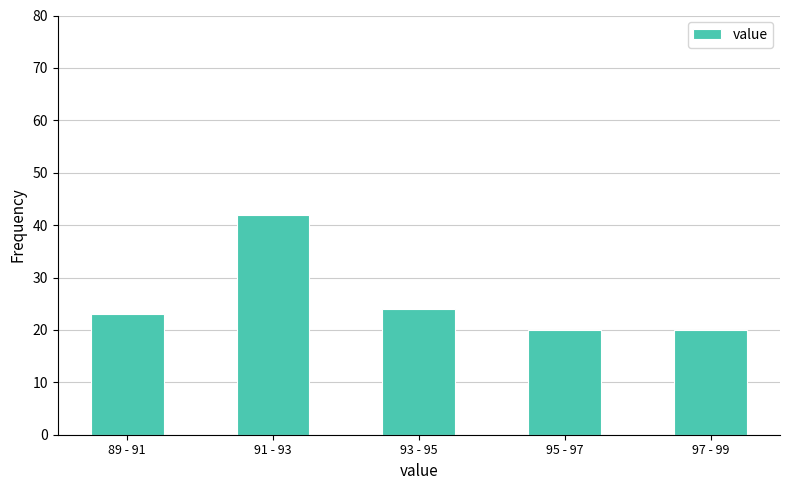

Reading left to right, what are all the values shown in this chart?

89 - 91=23	91 - 93=42	93 - 95=24	95 - 97=20	97 - 99=20